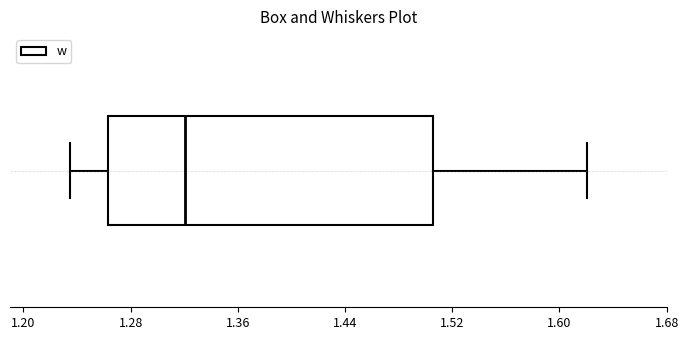

Transcribe this box plot: give where the median line is, the range the box spans, and where the two whiskers end, as read against the x-axis. The values are not printed on the chart, so give them approximately, as read against the axis.

median 1.32, box 1.26 to 1.51, whiskers 1.23 to 1.62